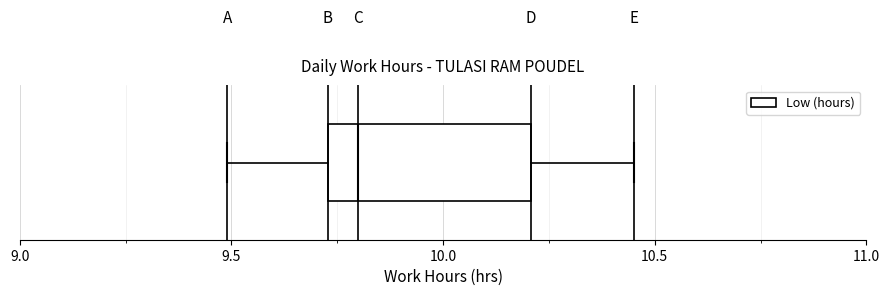

Transcribe this box plot: give where the median line is, the range the box spans, and where the two whiskers end, as read against the x-axis. The values are not printed on the chart, so give them approximately, as read against the axis.

median 9.80, box 9.75 to 10.20, whiskers 9.50 to 10.45